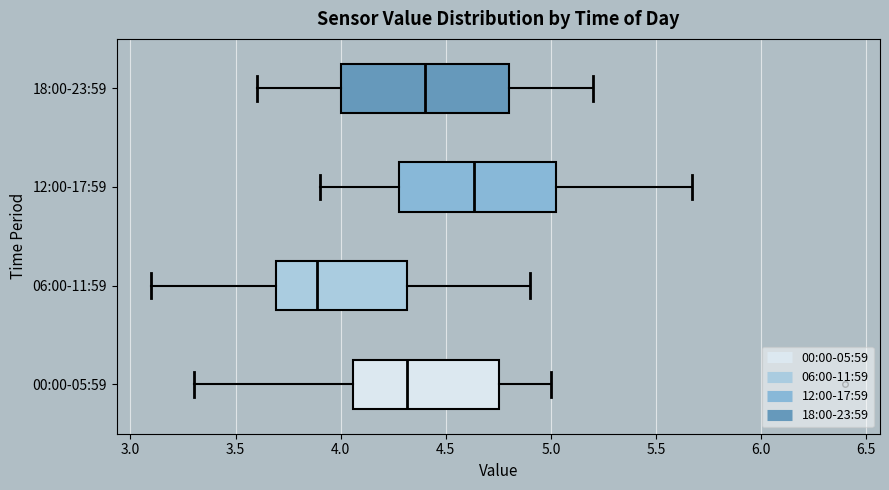

Where does the median line of the box for 00:00-05:59 sit on the x-axis? The values are not printed on the chart, so give them approximately, as read against the axis.

4.30